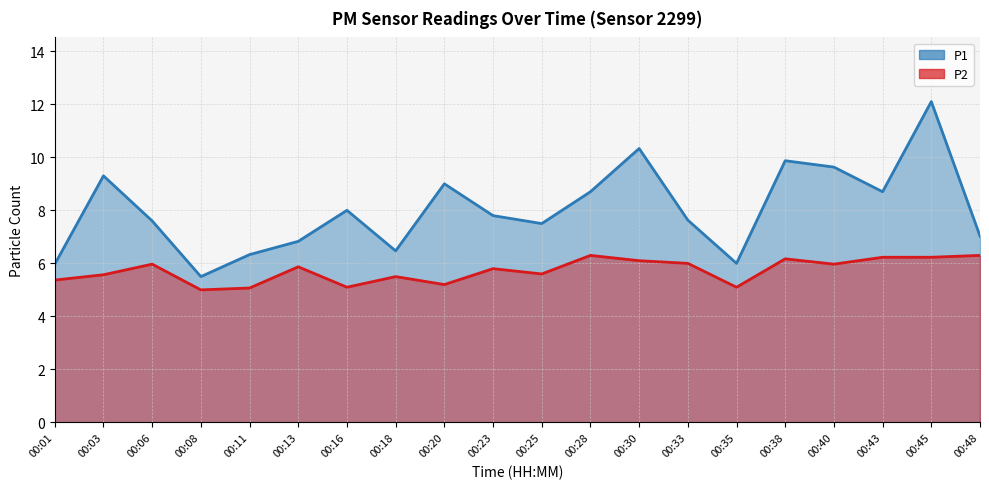

How many interior local peaks does the P2 series have?

6